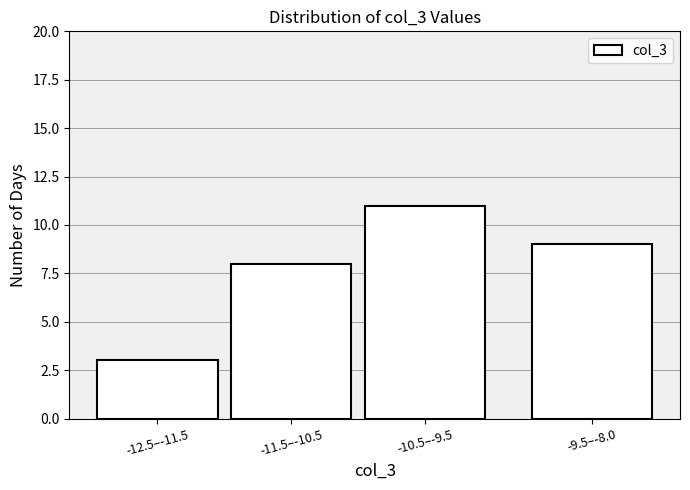

Reading left to right, what are all the values shown in this chart?

-12.5–-11.5=3	-11.5–-10.5=8	-10.5–-9.5=11	-9.5–-8.0=9